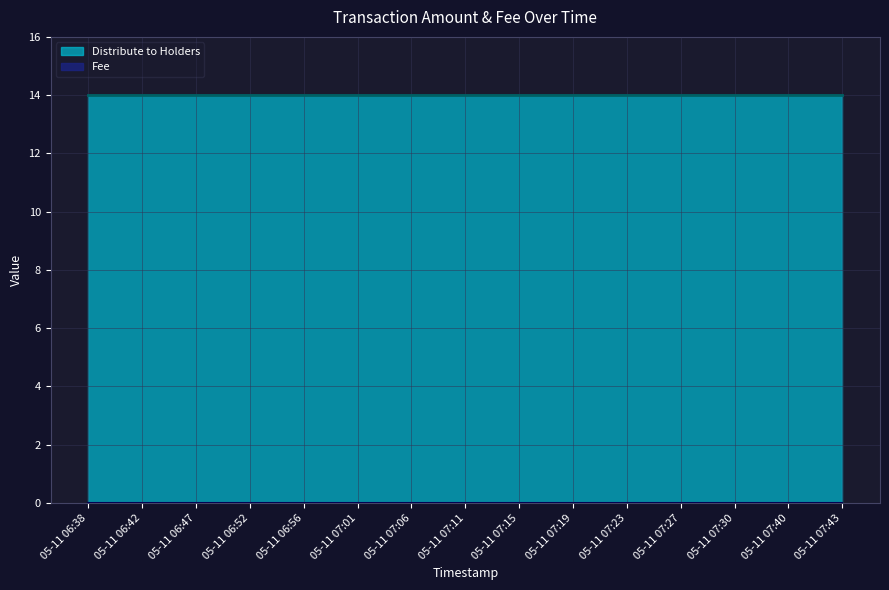

What is the total value across all series at 05-11 07:06?

14